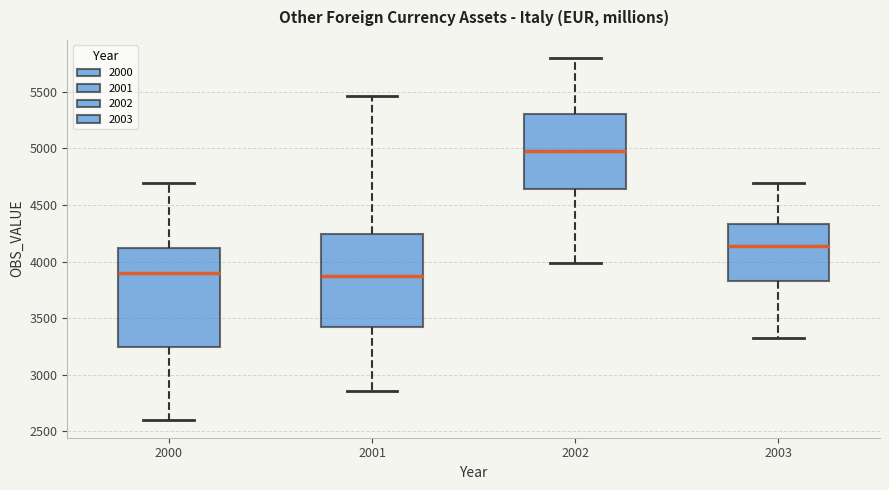

Reading left to right, transcribe this box plot: for each box, give where its median line is, the range the box spans, and where its two whiskers end, as read against the y-axis. The values are not printed on the chart, so give them approximately, as read against the axis.

2000: median 3900, box 3250 to 4100, whiskers 2600 to 4700
2001: median 3850, box 3400 to 4250, whiskers 2850 to 5450
2002: median 5000, box 4650 to 5300, whiskers 4000 to 5800
2003: median 4150, box 3850 to 4350, whiskers 3300 to 4700